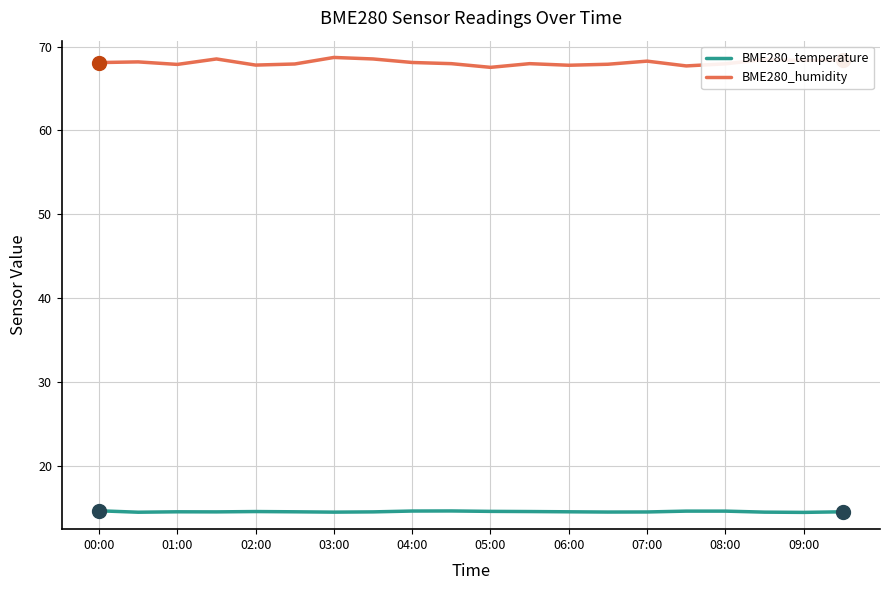

What is the difference between the maximum and minimum values in the BME280_humidity series?

1.2